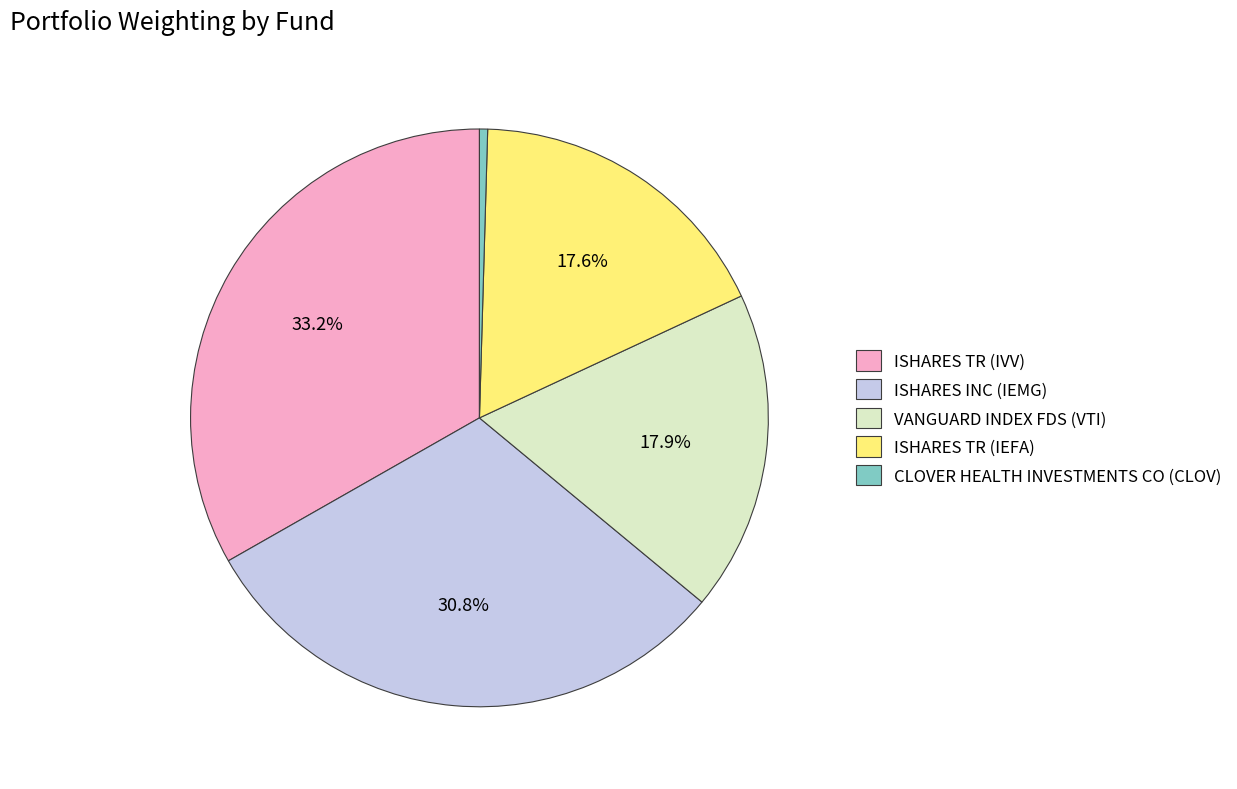

Which has a higher value, ISHARES TR (IVV) or CLOVER HEALTH INVESTMENTS CO (CLOV)?

ISHARES TR (IVV)